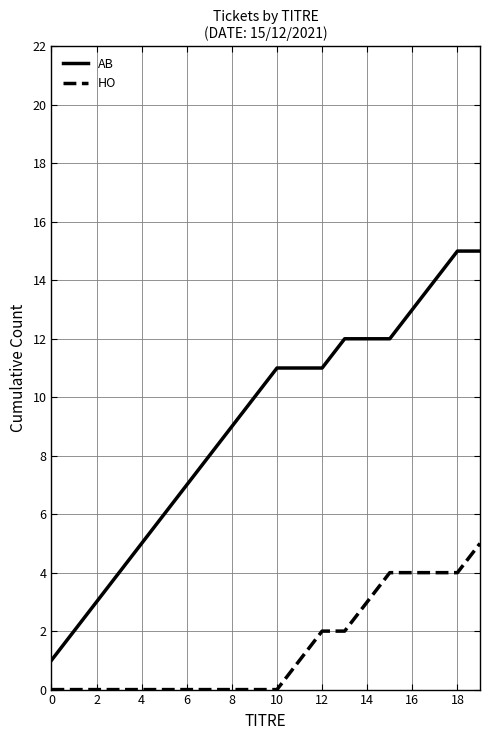

What is the sum of all HO values?

29